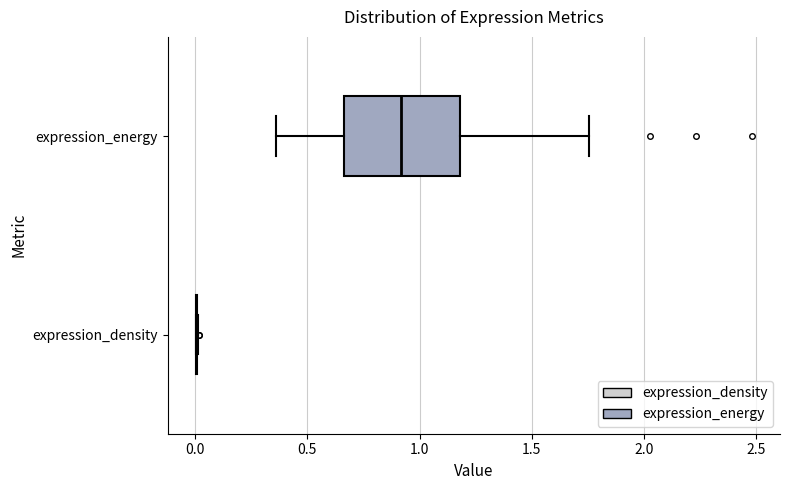

Where is the left edge of the box for expression_energy on the x-axis? The values are not printed on the chart, so give them approximately, as read against the axis.

0.65